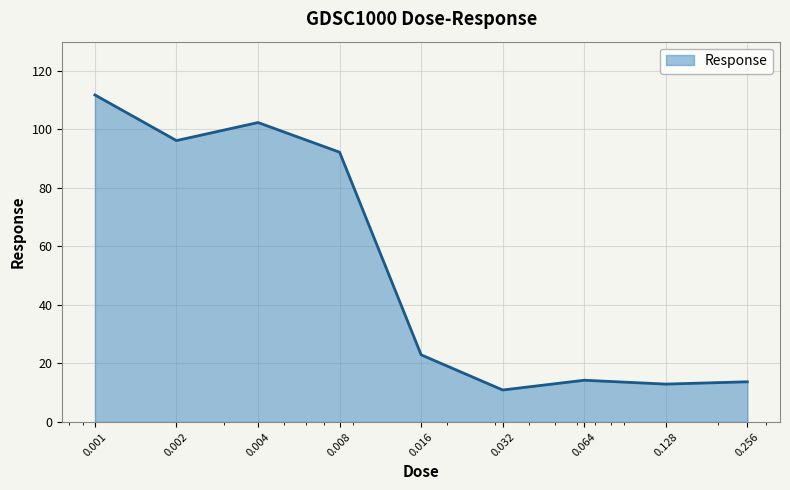

What is the difference between the maximum and minimum values?

100.9